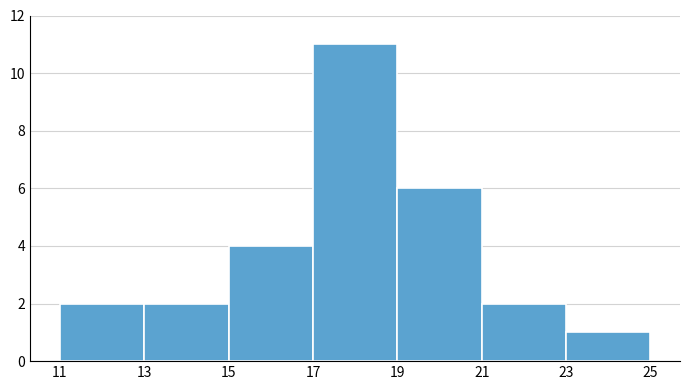

Over which range of the x-axis is the bar tallest?

17 to 19